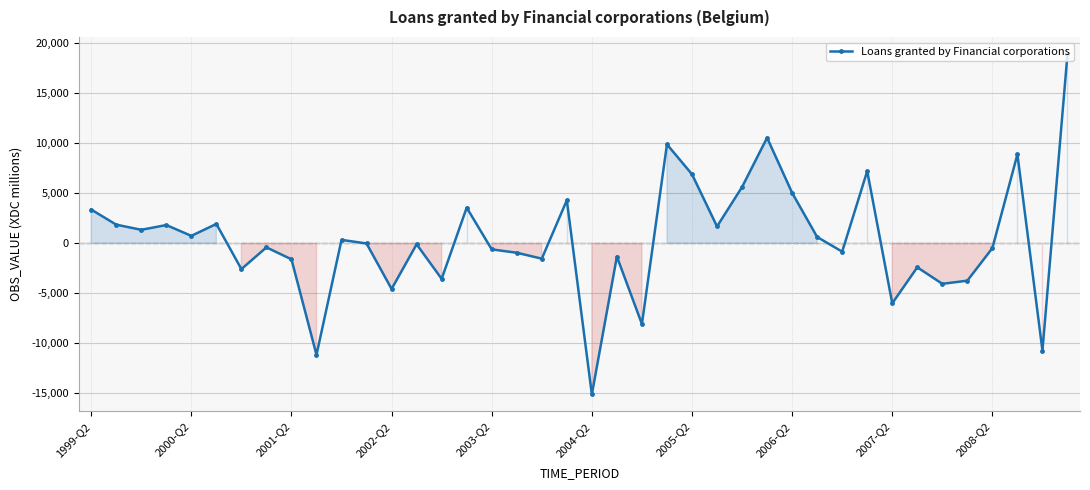

What is the sum of all values?

15273.0